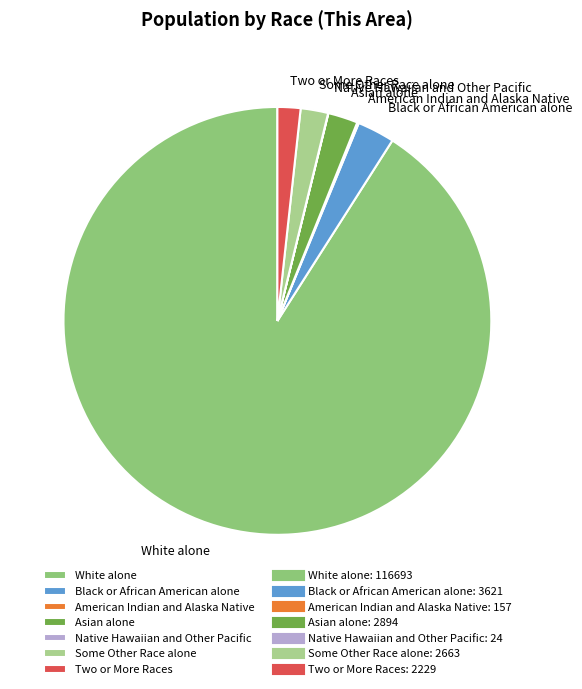

Does Two or More Races account for over 50% of the chart?

No